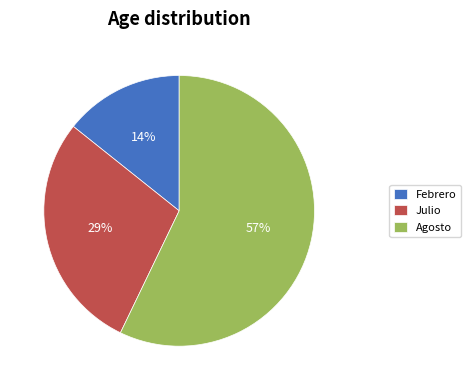

What is the smallest slice in the pie chart?

Febrero